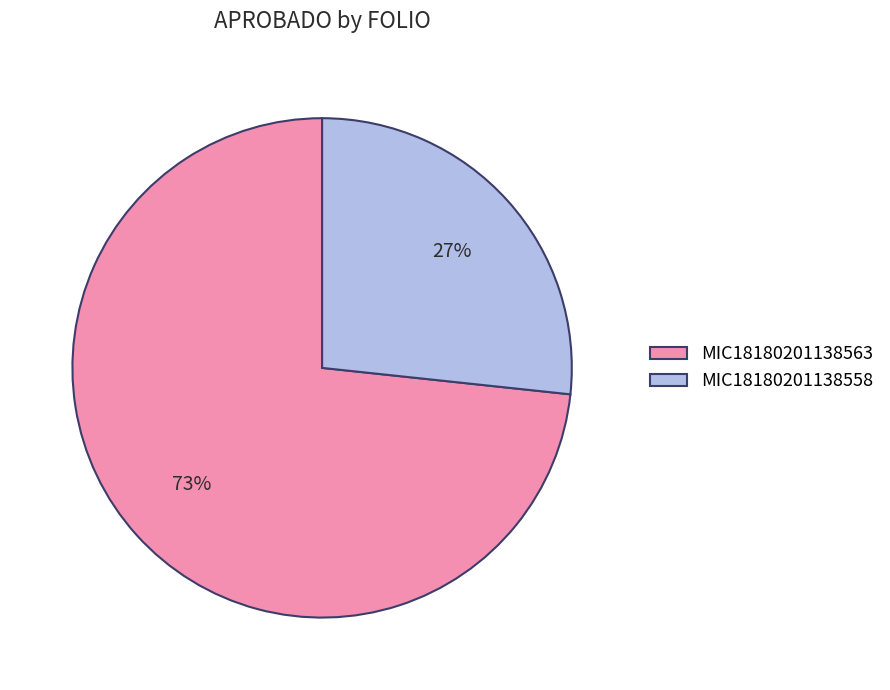

To the nearest percent, what is the combined percentage of MIC18180201138563 and MIC18180201138558?

100%